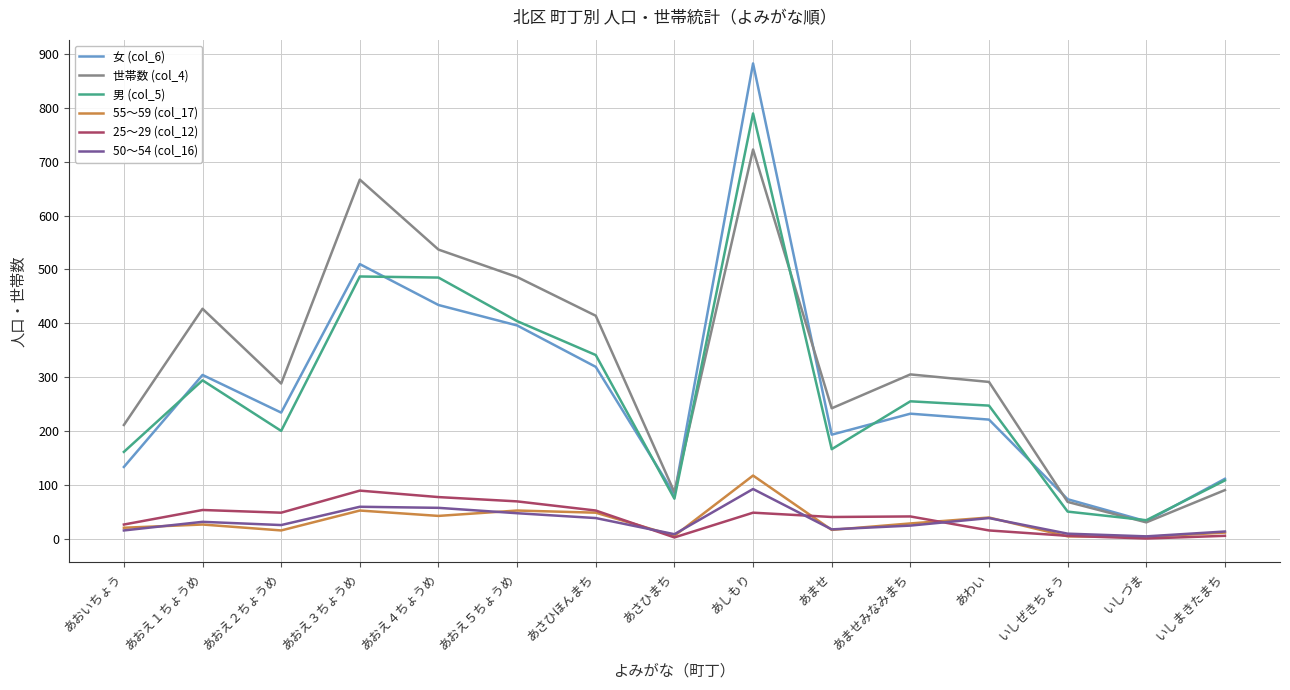

Is the value of 50～54 (col_16) at あさひまち greater than the value of 男 (col_5) at あおえ４ちょうめ?

No